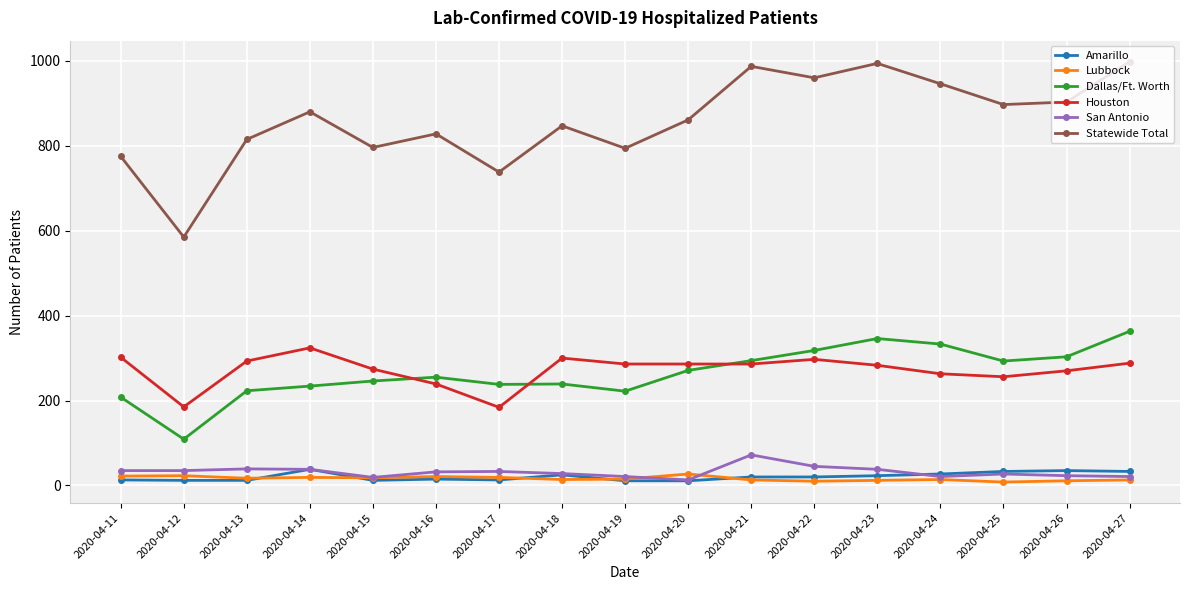

True or false: San Antonio has more than 1 interior local peaks.

True